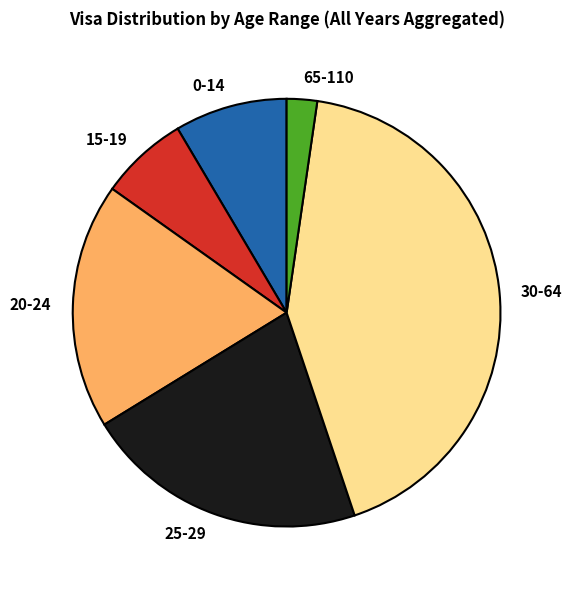

How many segments does this pie chart have?

6